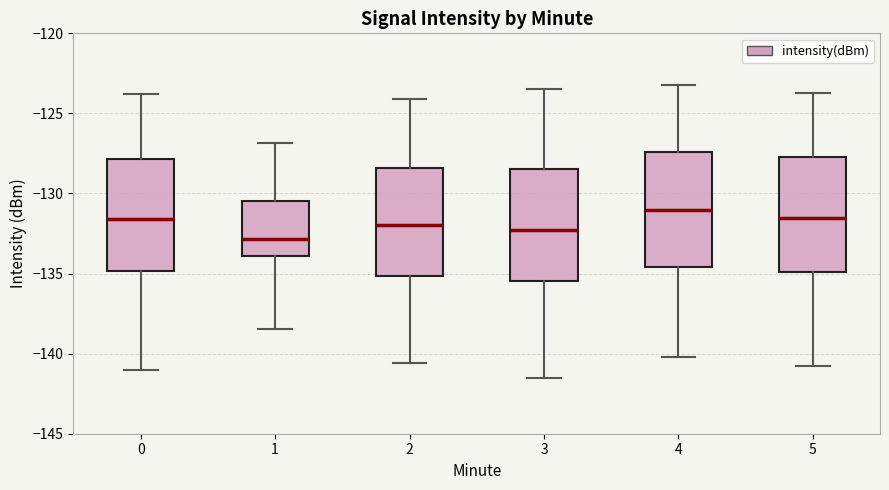

Reading left to right, transcribe this box plot: for each box, give where its median line is, the range the box spans, and where its two whiskers end, as read against the y-axis. The values are not printed on the chart, so give them approximately, as read against the axis.

0: median -131.5, box -135.0 to -128.0, whiskers -141.0 to -124.0
1: median -133.0, box -134.0 to -130.5, whiskers -138.5 to -127.0
2: median -132.0, box -135.0 to -128.5, whiskers -140.5 to -124.0
3: median -132.0, box -135.5 to -128.5, whiskers -141.5 to -123.5
4: median -131.0, box -134.5 to -127.5, whiskers -140.0 to -123.0
5: median -131.5, box -135.0 to -127.5, whiskers -141.0 to -123.5